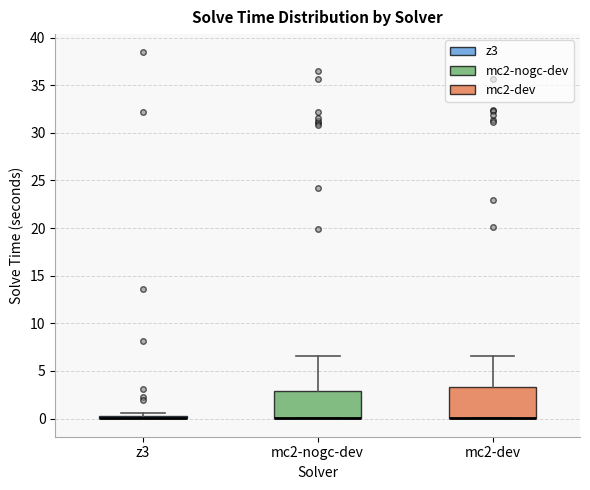

Reading left to right, read every box against the y-axis: the position of its median line, the range the box covers, and the ends of its whiskers. The values are not printed on the chart, so give them approximately, as read against the axis.

z3: box collapsed to a line at 0.0, whiskers 0.0 to 0.5
mc2-nogc-dev: median 0.0 (drawn on the box's lower edge), box 0.0 to 3.0, whiskers 0.0 to 6.5
mc2-dev: median 0.0 (drawn on the box's lower edge), box 0.0 to 3.5, whiskers 0.0 to 6.5